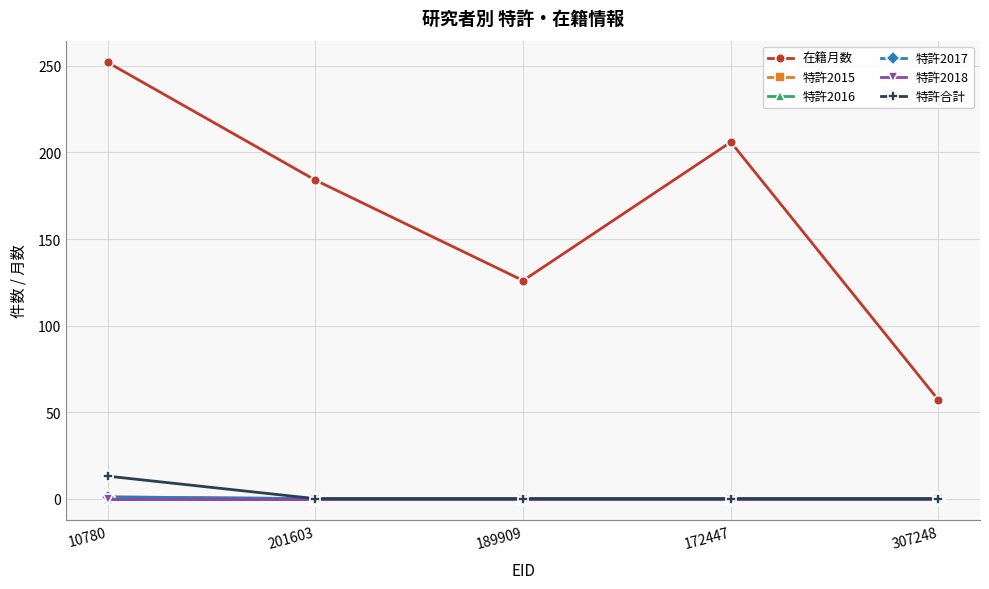

Rank the series at 189909 from lowest to highest value.

特許2015, 特許2016, 特許2017, 特許2018, 特許合計, 在籍月数